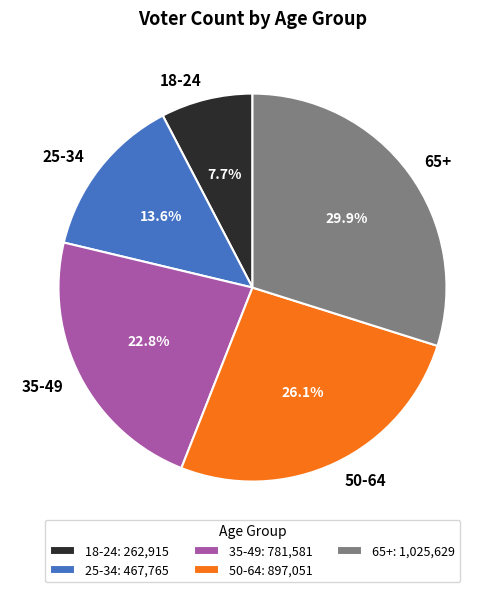

To the nearest percent, what portion does 25-34 represent?

14%